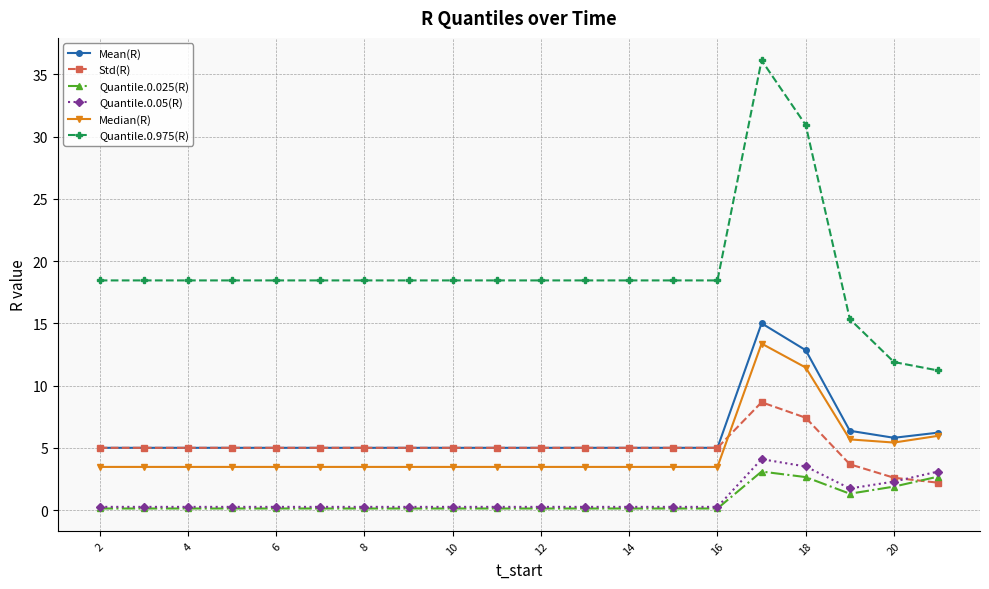

True or false: Quantile.0.975(R) and Quantile.0.025(R) cross at least once.

False